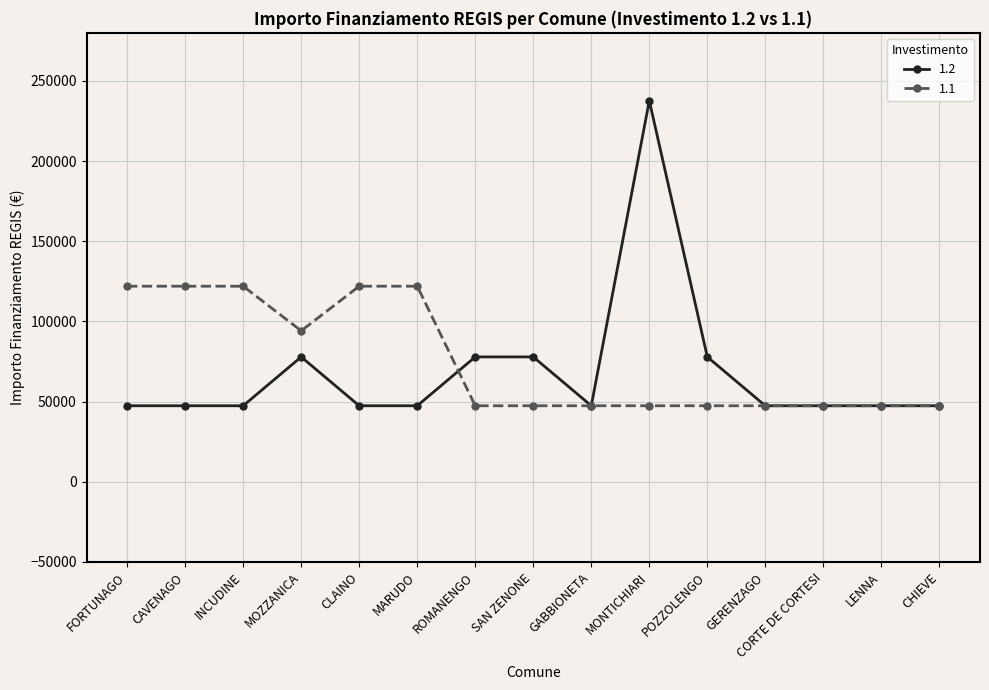

Between which two adjacent categories do 1.1 and 1.2 first intersect?

MARUDO and ROMANENGO